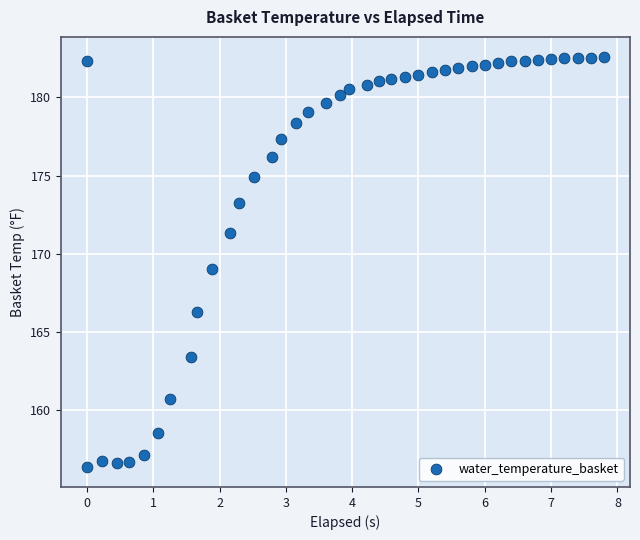

What is the range of Y values (max minus min)?

26.2